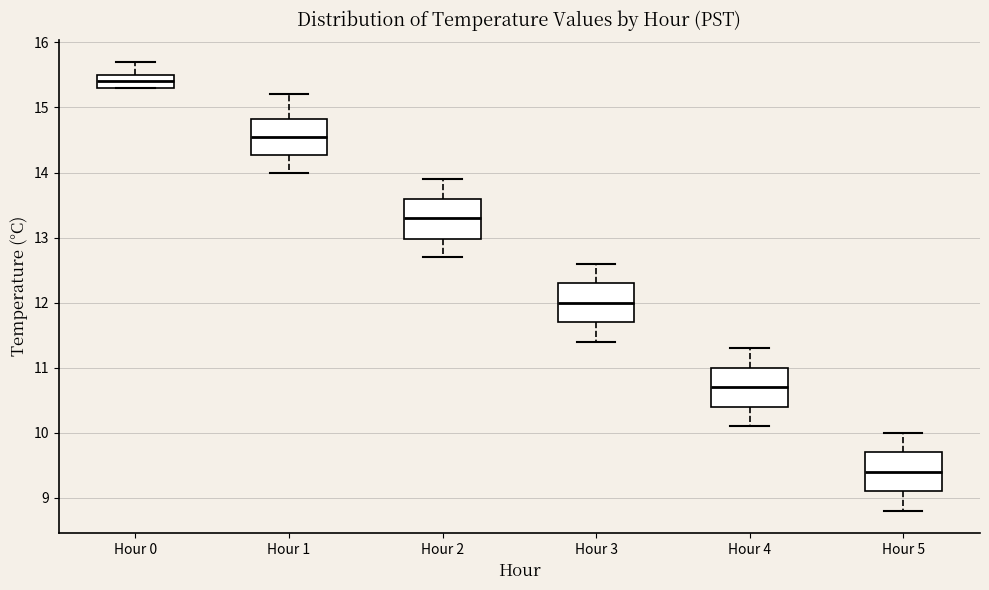

Reading left to right, read every box against the y-axis: the position of its median line, the range the box covers, and the ends of its whiskers. The values are not printed on the chart, so give them approximately, as read against the axis.

Hour 0: median 15.4, box 15.3 to 15.5, whiskers 15.3 to 15.7
Hour 1: median 14.6, box 14.3 to 14.8, whiskers 14.0 to 15.2
Hour 2: median 13.3, box 13.0 to 13.6, whiskers 12.7 to 13.9
Hour 3: median 12.0, box 11.7 to 12.3, whiskers 11.4 to 12.6
Hour 4: median 10.7, box 10.4 to 11.0, whiskers 10.1 to 11.3
Hour 5: median 9.4, box 9.1 to 9.7, whiskers 8.8 to 10.0